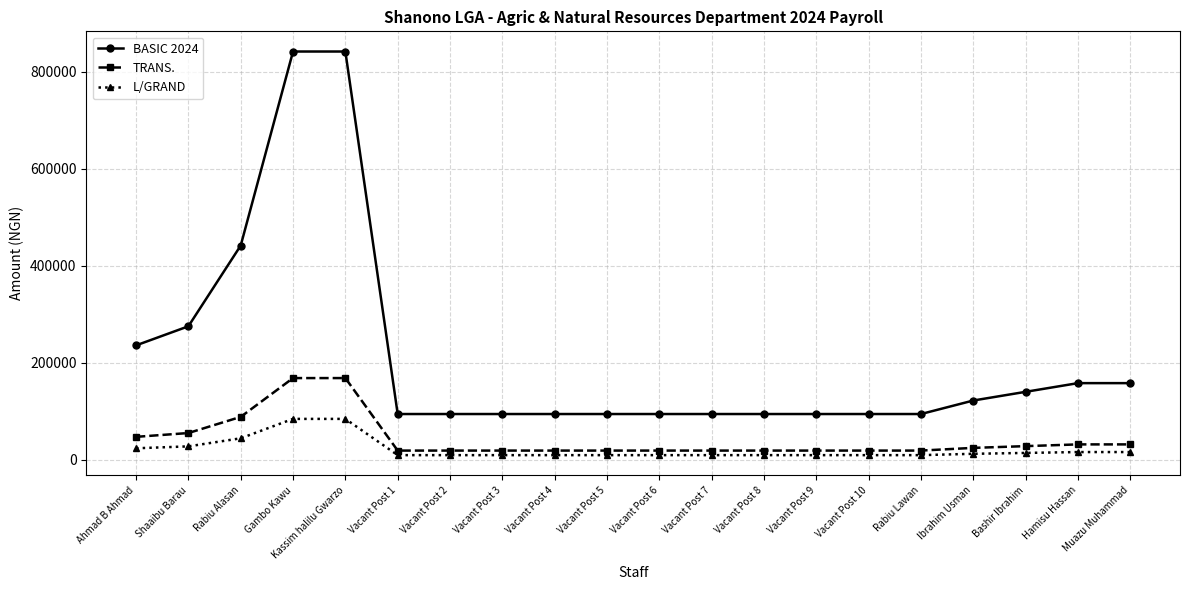

At how many categories does at least one series exceed 380190?

3